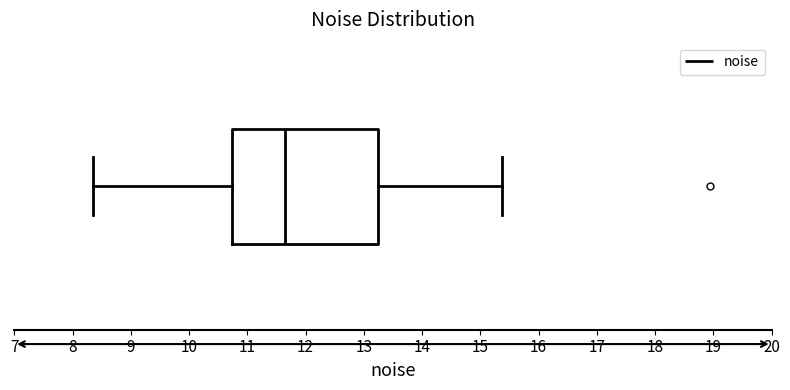

Transcribe this box plot: give where the median line is, the range the box spans, and where the two whiskers end, as read against the x-axis. The values are not printed on the chart, so give them approximately, as read against the axis.

median 11.6, box 10.7 to 13.2, whiskers 8.3 to 15.4